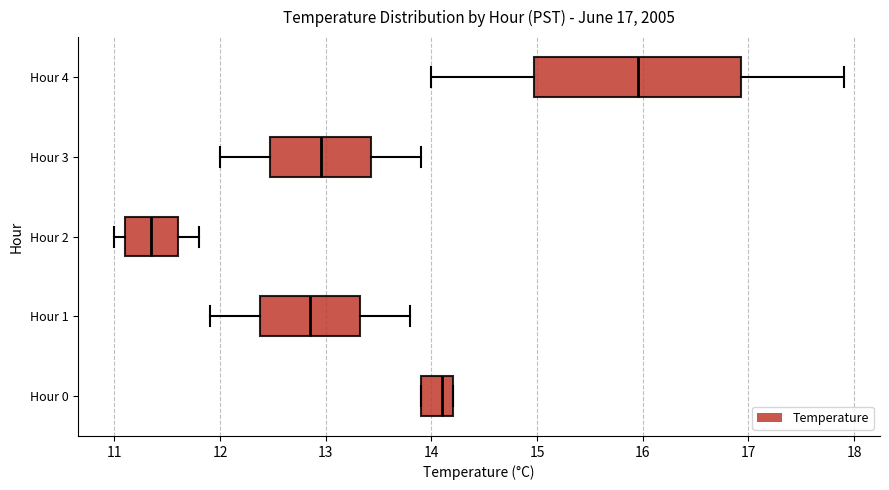

Which box is the widest, from its left edge to its right edge?

Hour 4